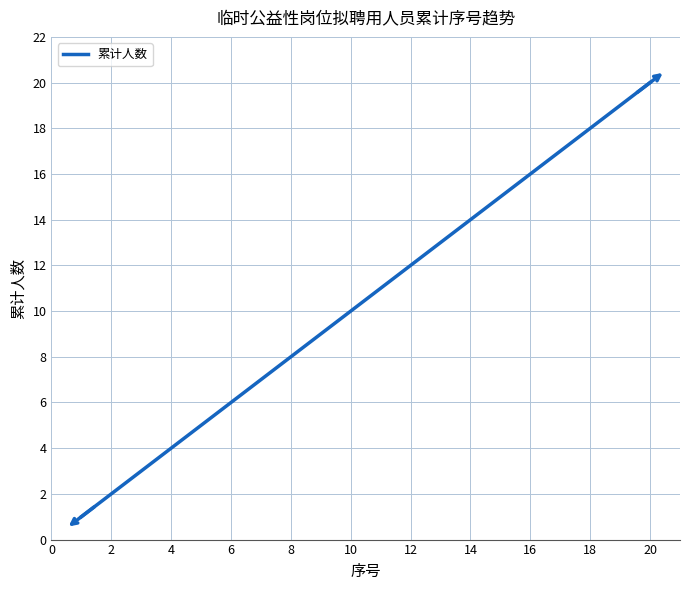

What is the sum of all values?

210